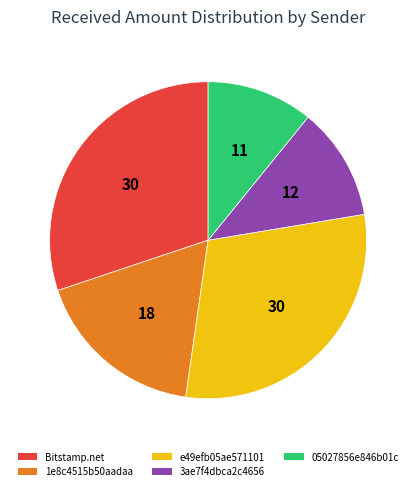

What is the smallest slice in the pie chart?

05027856e846b01c